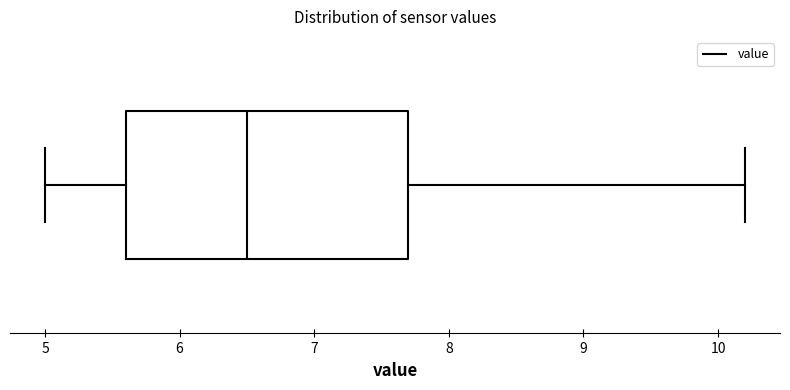

Read this box plot against the x-axis: the position of the median line, the range covered by the box, and the ends of both whiskers. The values are not printed on the chart, so give them approximately, as read against the axis.

median 6.5, box 5.6 to 7.7, whiskers 5.0 to 10.2